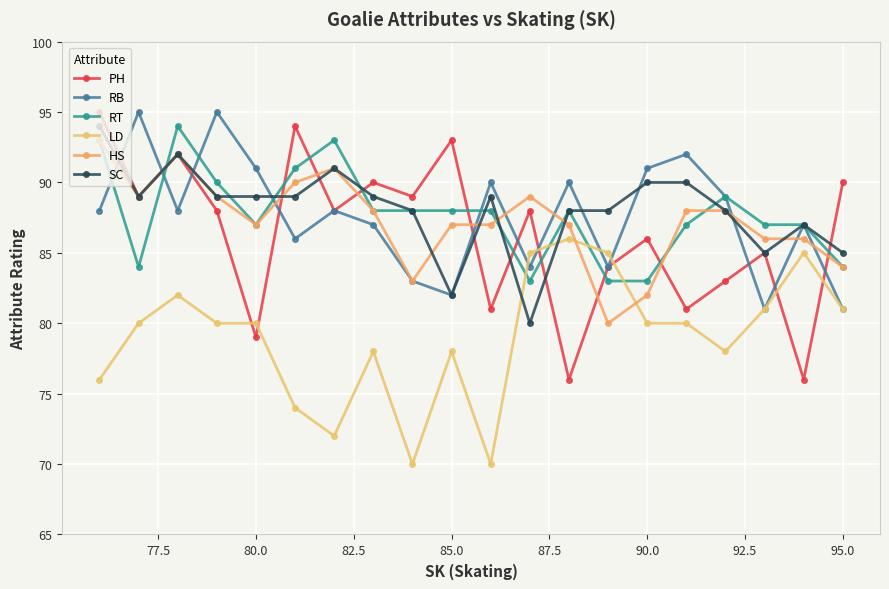

How many times do LD and PH cross each other?

6